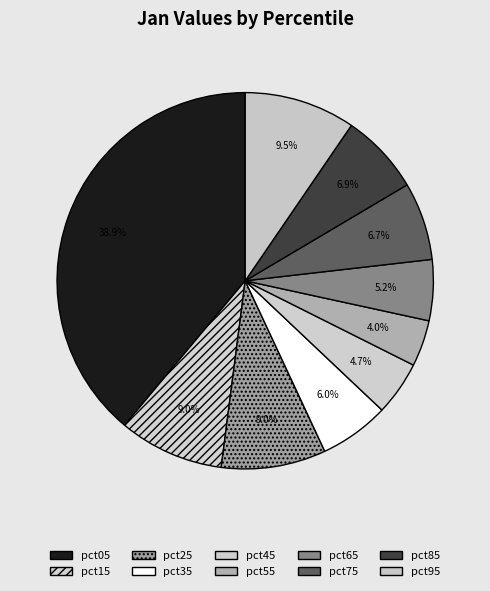

What percentage is the pct05 slice, to the nearest percent?

39%